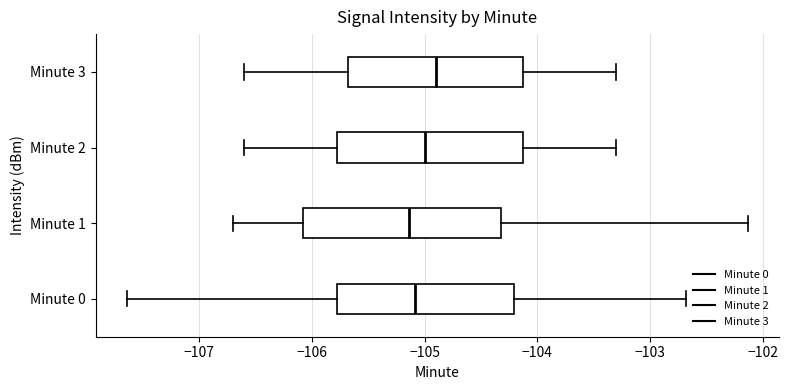

Where does the left whisker of the box for Minute 0 end on the x-axis? The values are not printed on the chart, so give them approximately, as read against the axis.

-107.6